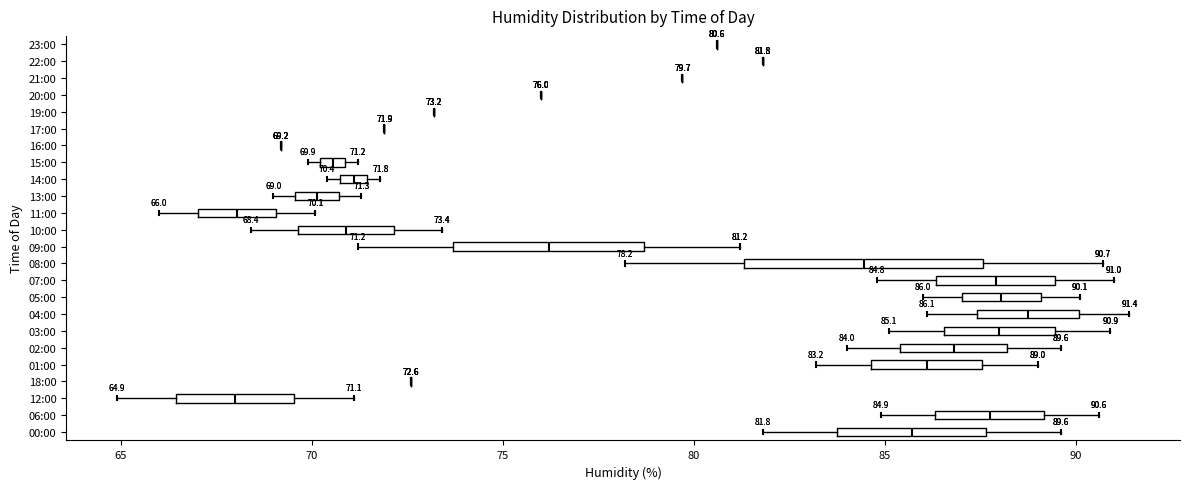

Comparing the boxes themselves (not the whiskers), which one is the widest?

08:00